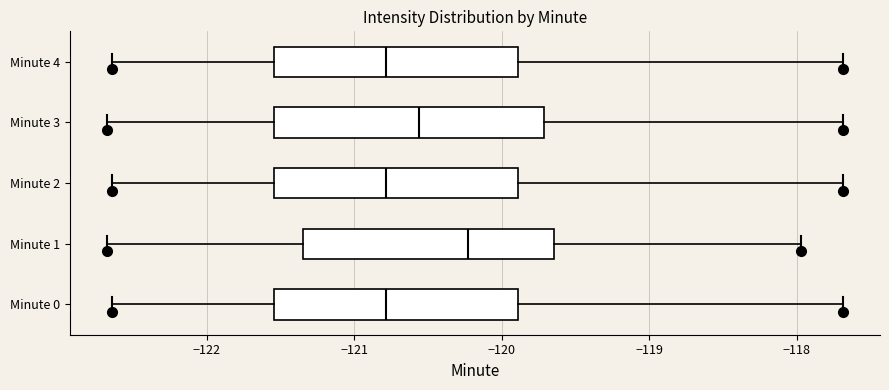

Reading bottom to top, transcribe this box plot: for each box, give where its median line is, the range the box spans, and where its two whiskers end, as read against the x-axis. The values are not printed on the chart, so give them approximately, as read against the axis.

Minute 0: median -120.8, box -121.5 to -119.9, whiskers -122.6 to -117.7
Minute 1: median -120.2, box -121.3 to -119.6, whiskers -122.7 to -118.0
Minute 2: median -120.8, box -121.5 to -119.9, whiskers -122.6 to -117.7
Minute 3: median -120.6, box -121.5 to -119.7, whiskers -122.7 to -117.7
Minute 4: median -120.8, box -121.5 to -119.9, whiskers -122.6 to -117.7